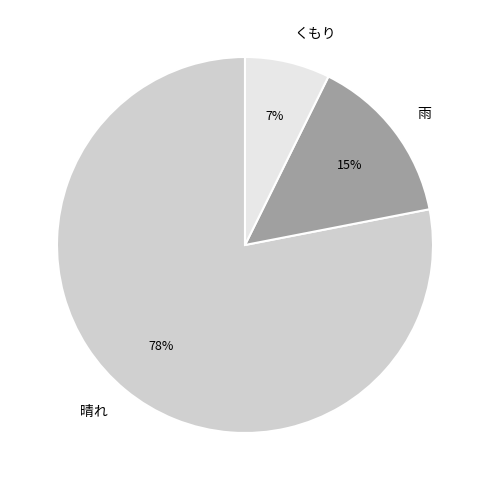

Which has a higher value, くもり or 雨?

雨